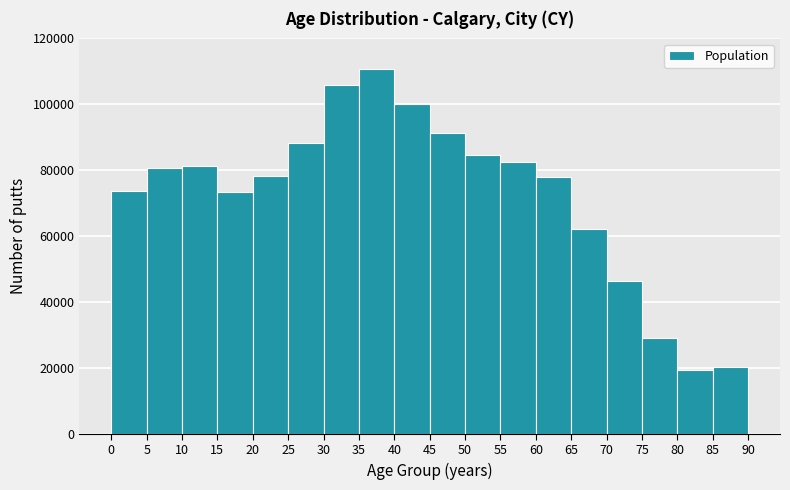

Over which range of the x-axis is the bar tallest?

35 to 40